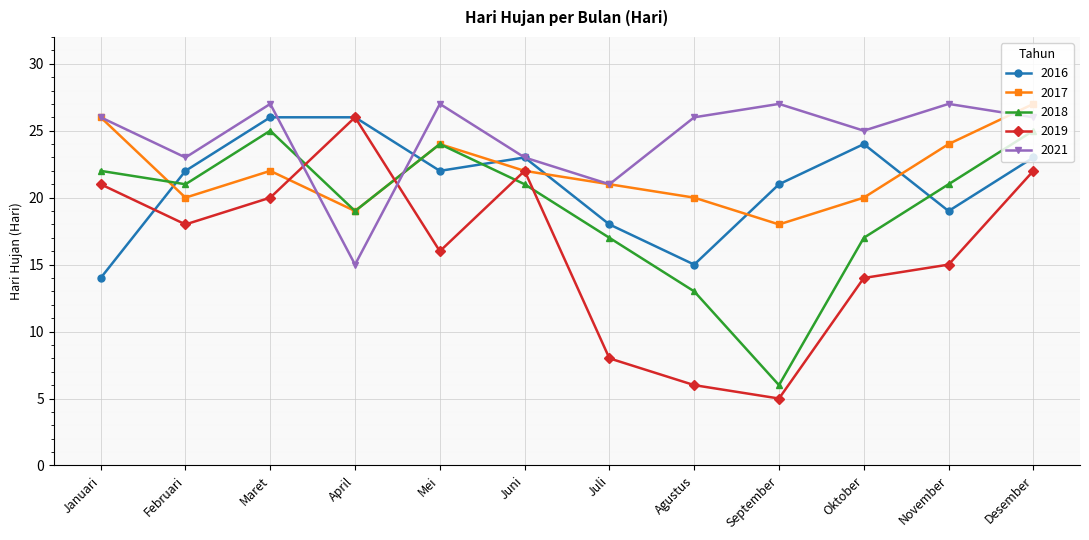

At which category is the sum across all series the highest?

Desember